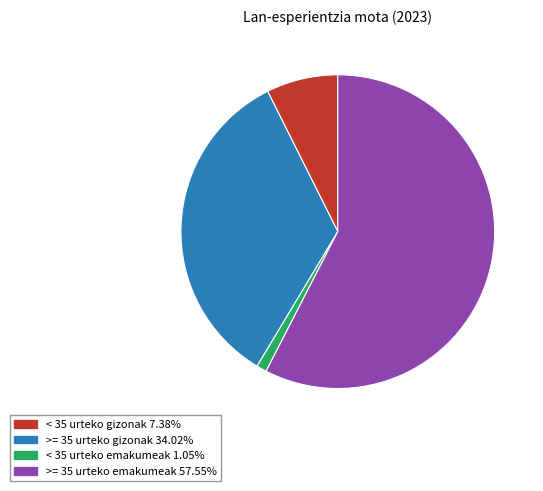

Do < 35 urteko gizonak and >= 35 urteko emakumeak together represent more than half of the pie?

Yes